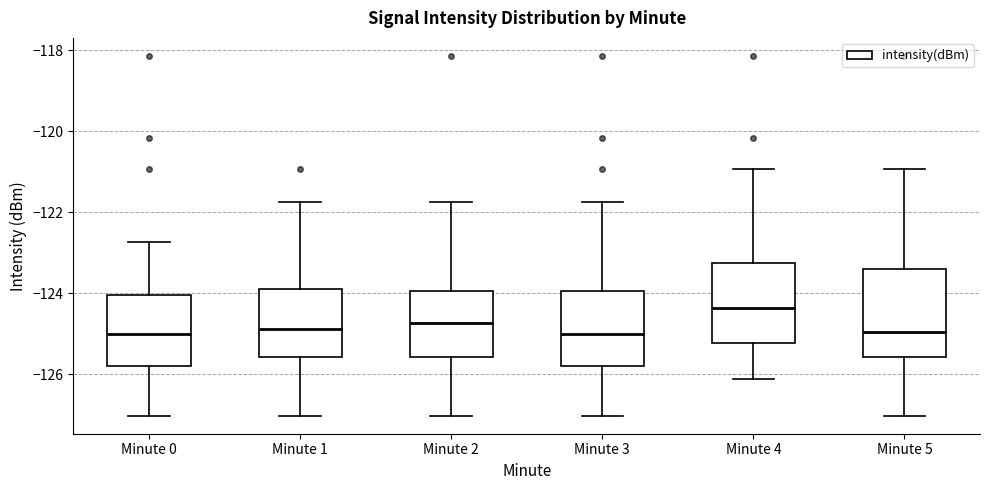

Where is the lower edge of the box for Minute 5 on the y-axis? The values are not printed on the chart, so give them approximately, as read against the axis.

-125.6